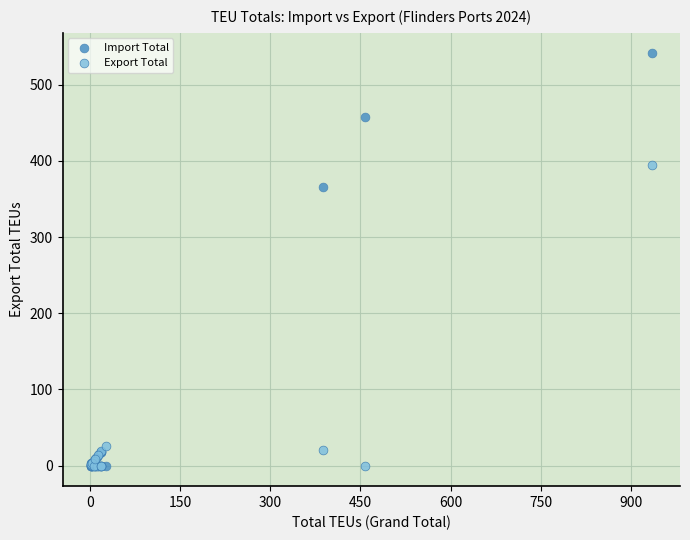

In the Import Total series, what Y value is closest to 270?

366